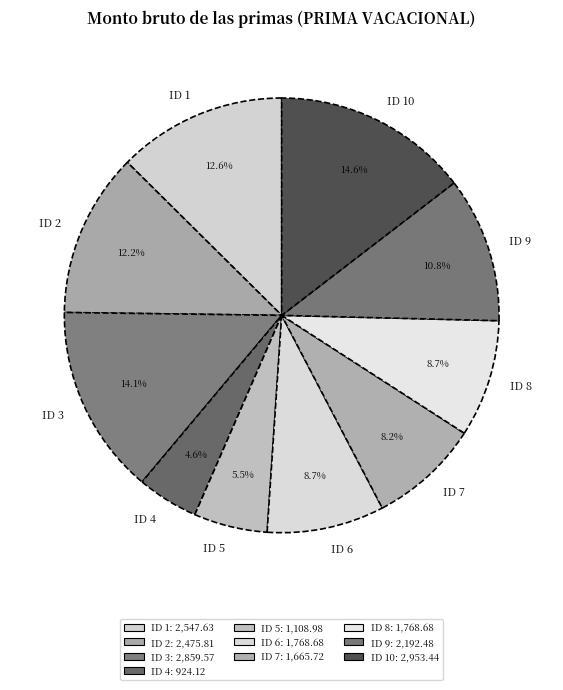

Is there any slice that represents more than half of the pie?

No